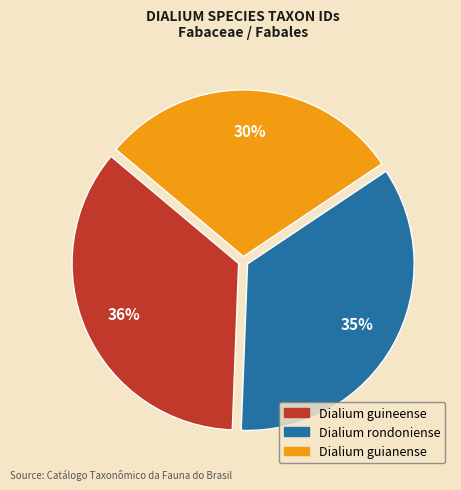

To the nearest percent, what portion does Dialium guianense represent?

30%